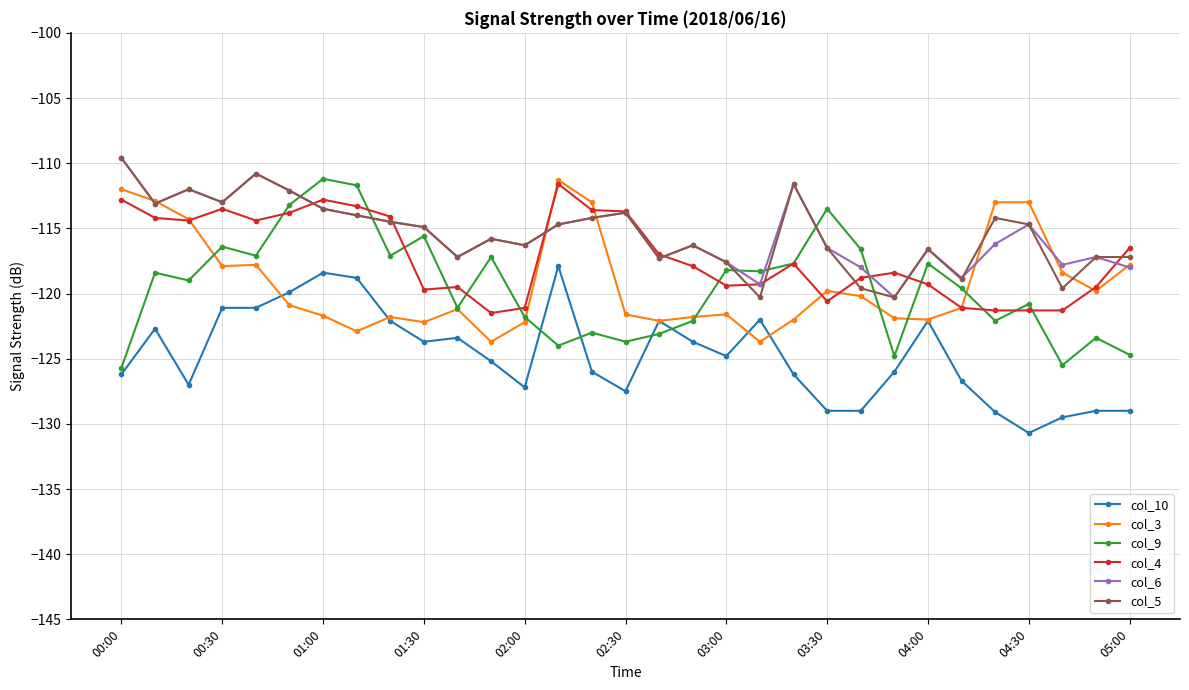

At how many categories does at least one series exceed -118?

28